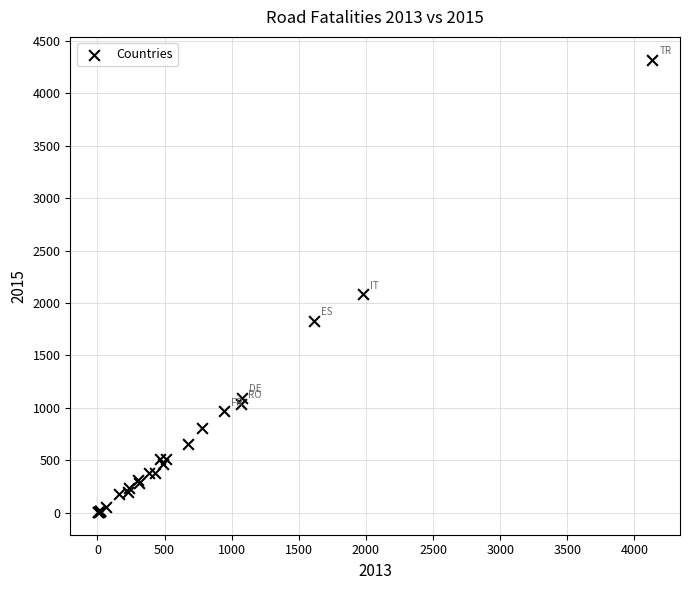

What Y value in the scatter plot is closest to 2163?

2081